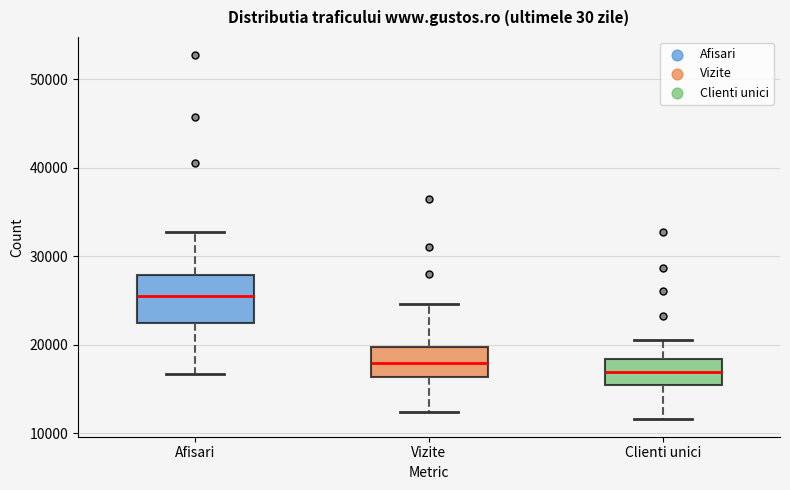

Comparing the boxes themselves (not the whiskers), which one is the tallest?

Afisari